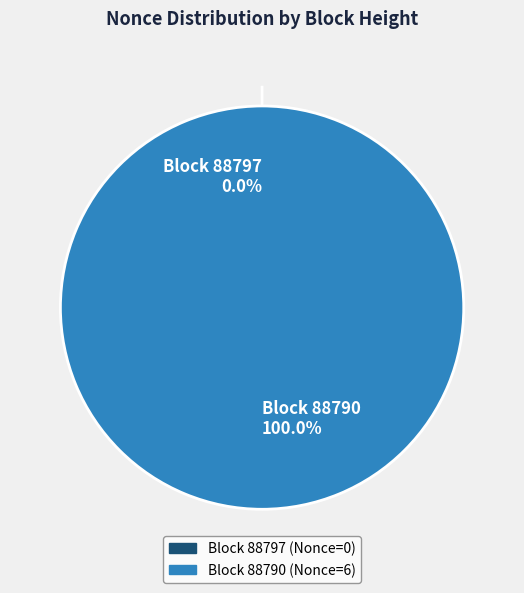

What is the majority slice?

88790